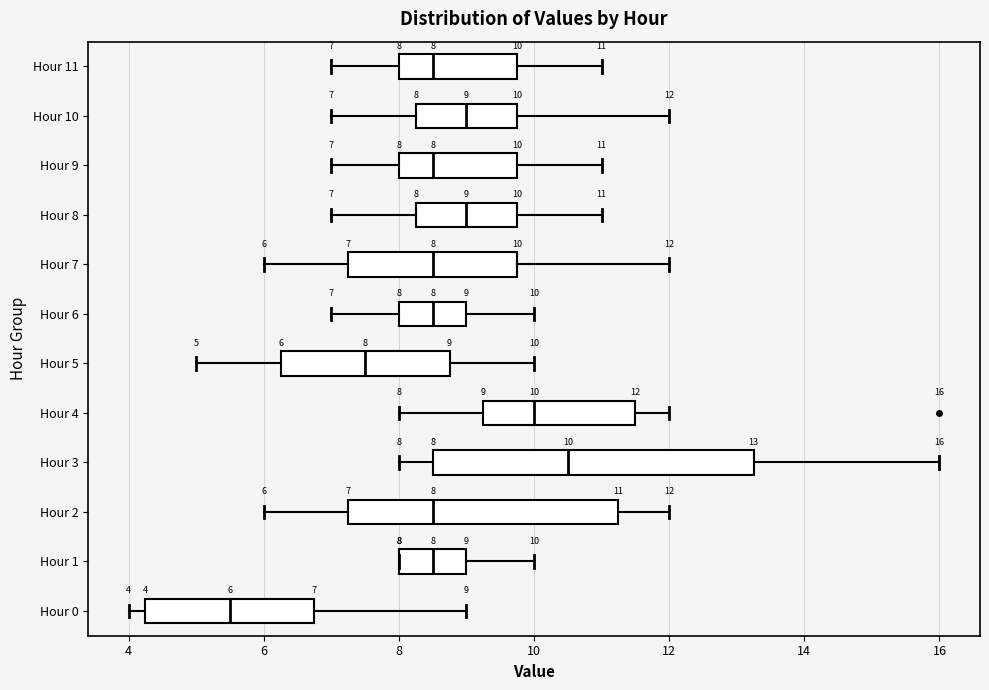

Comparing the boxes themselves (not the whiskers), which one is the widest?

Hour 3